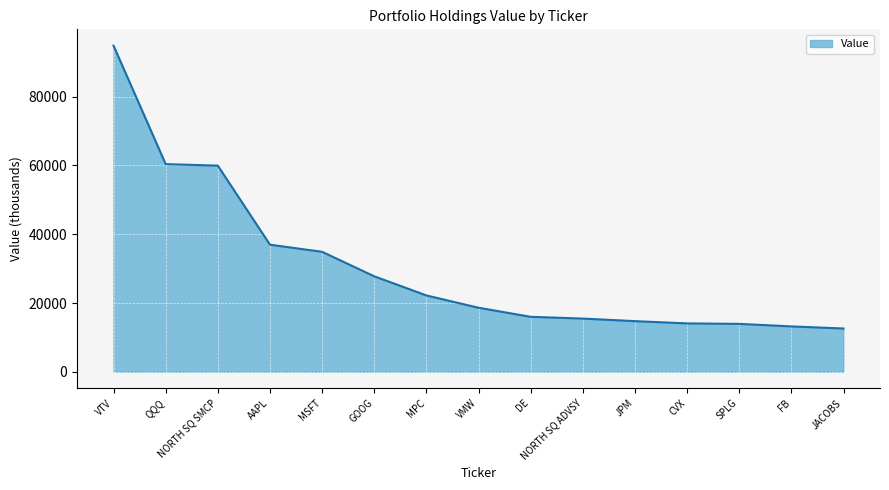

The value at SPLG is 18777. True or false?

False